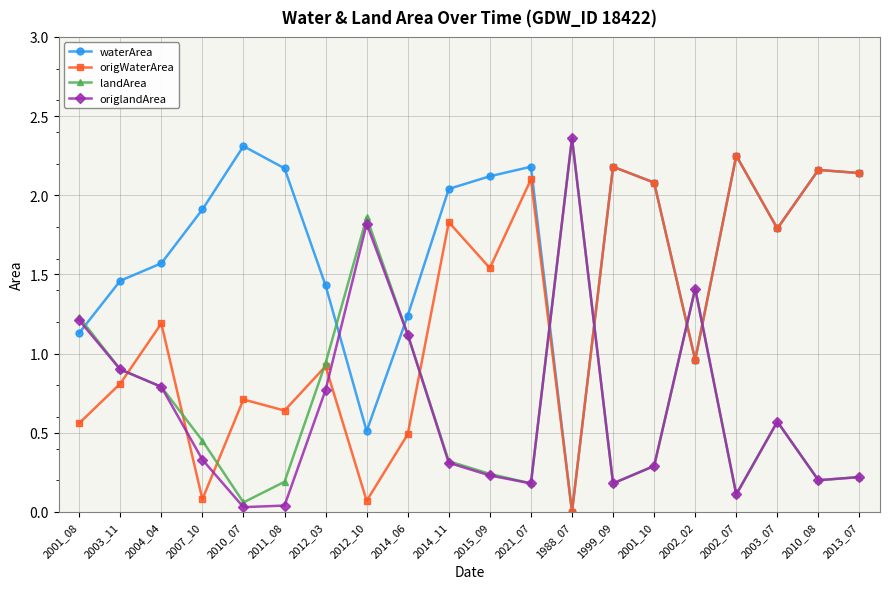

How many series are shown in this chart?

4